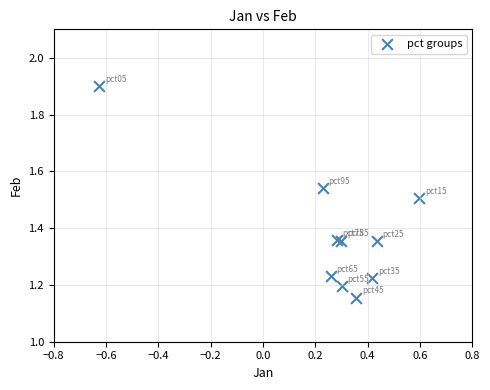

What is the range of Y values (max minus min)?

0.7